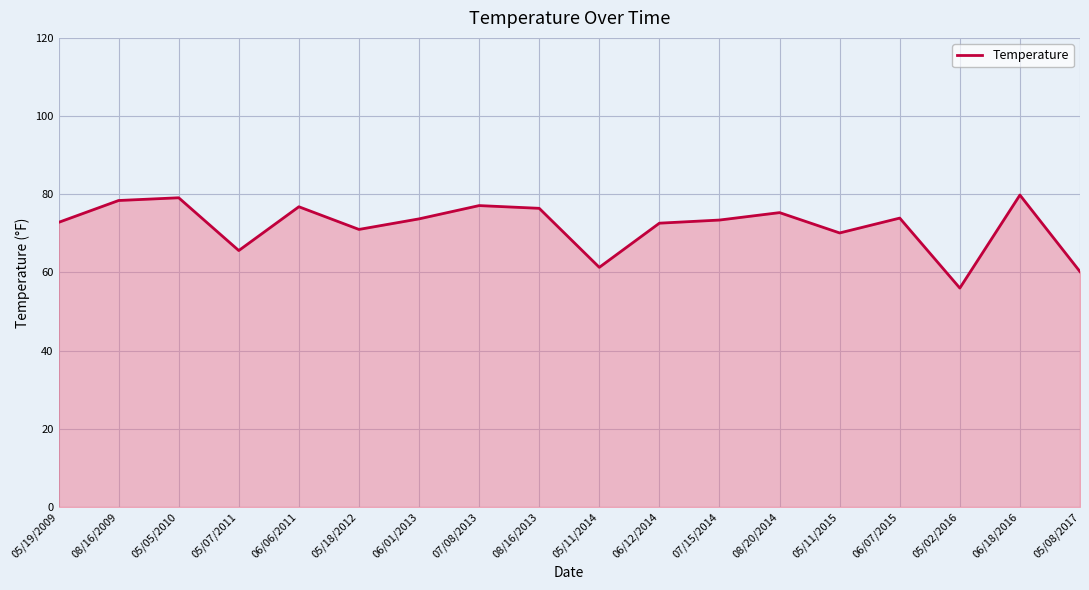

Which has a higher value, 07/08/2013 or 08/20/2014?

07/08/2013